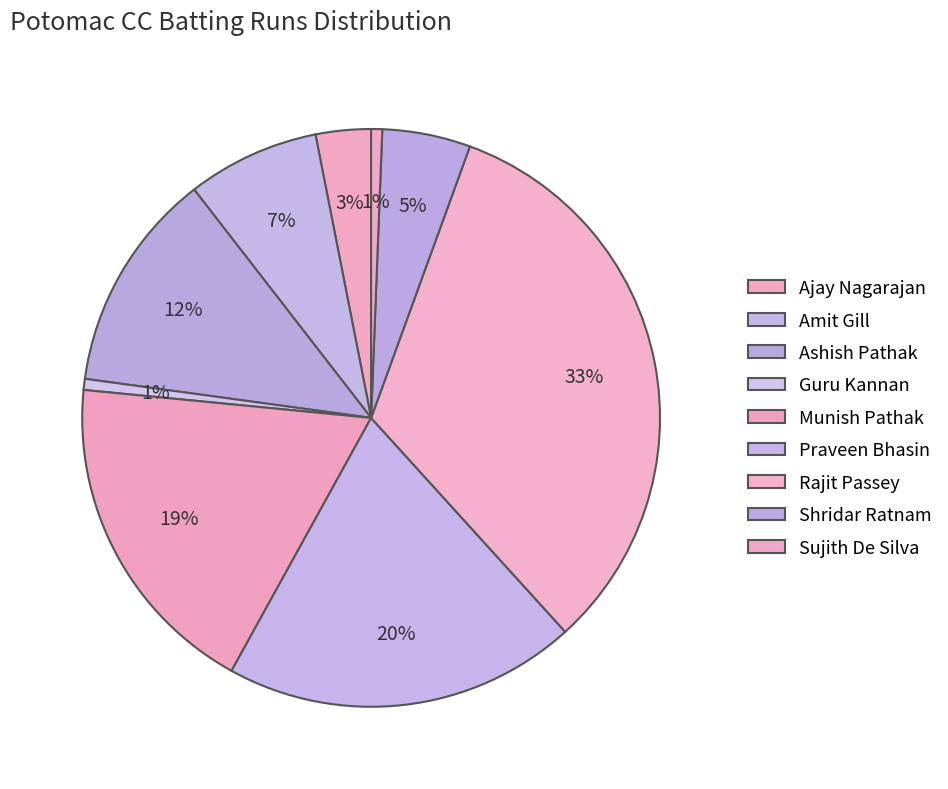

Does Guru Kannan represent more than half of the total?

No